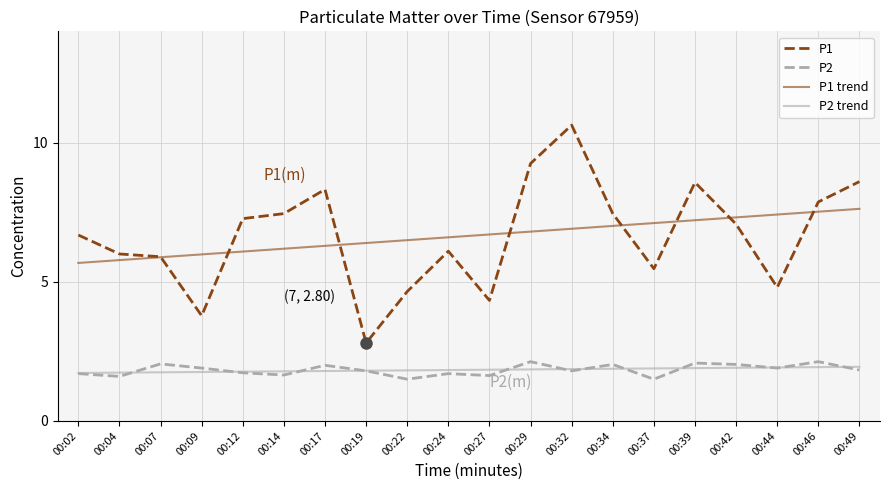

How many categories are shown in the chart?

20